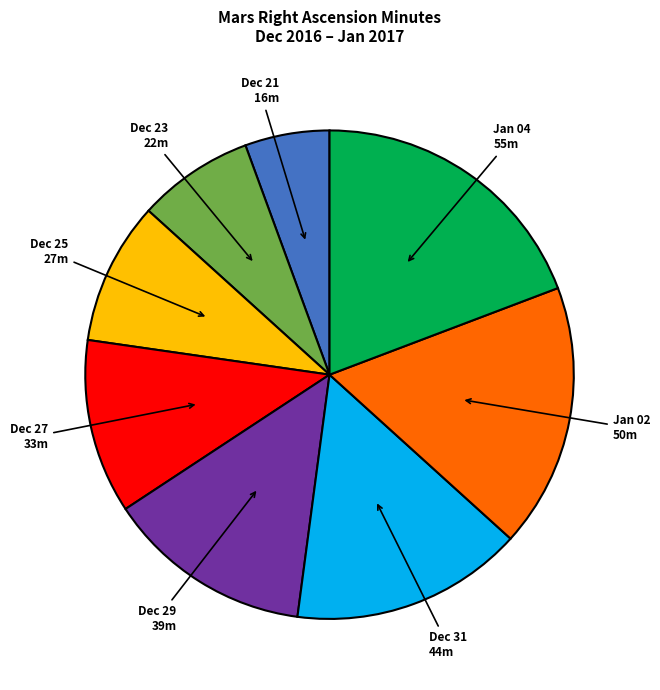

Does any single category account for the majority?

No